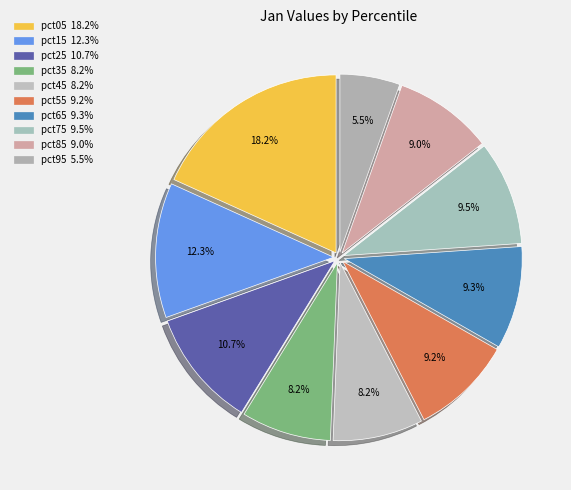

Which slice is the largest?

pct05